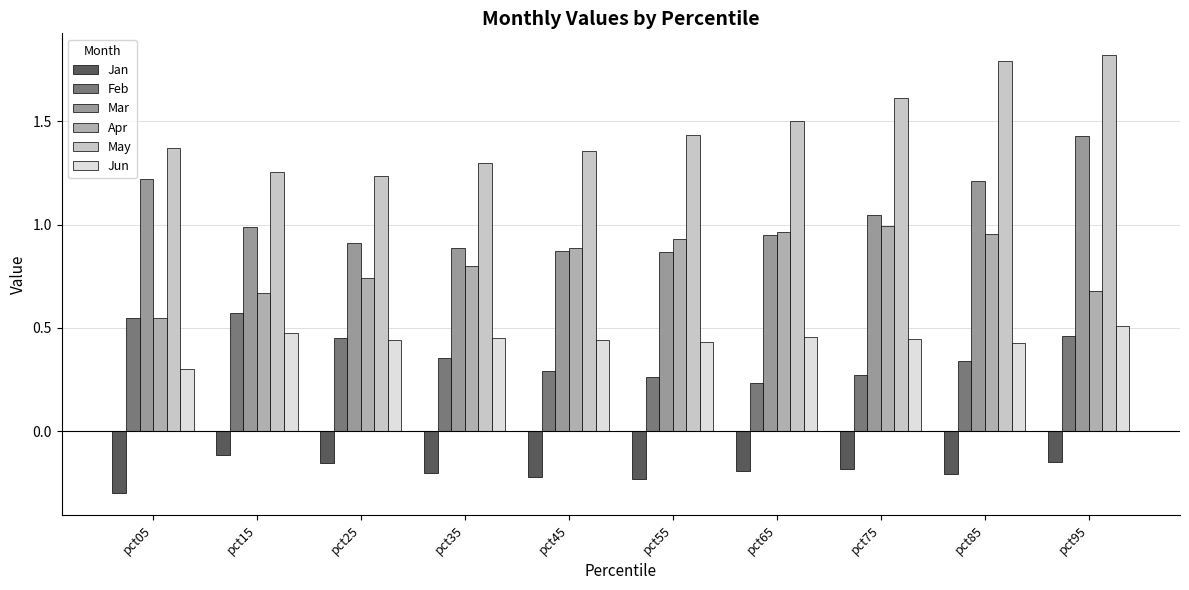

Does the chart contain stacked bars?

No